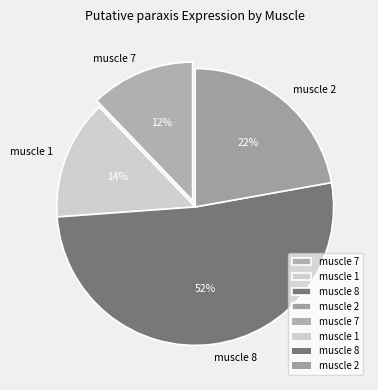

Does muscle 8 account for over 50% of the chart?

Yes